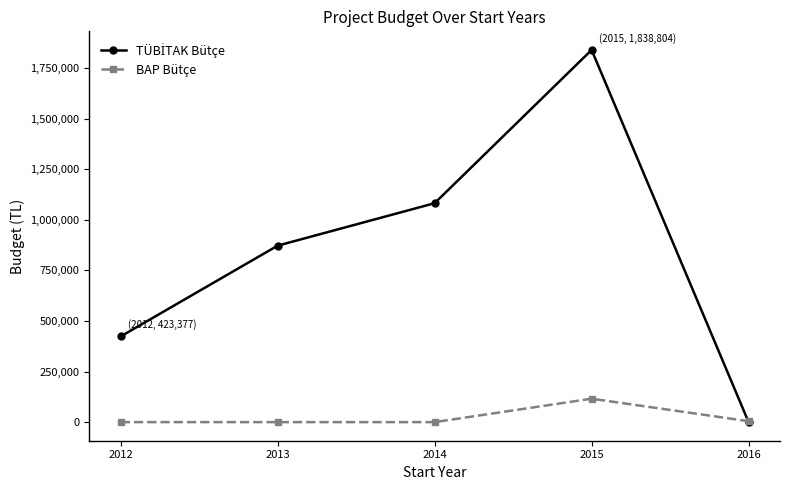

How many lines are shown in the chart?

2